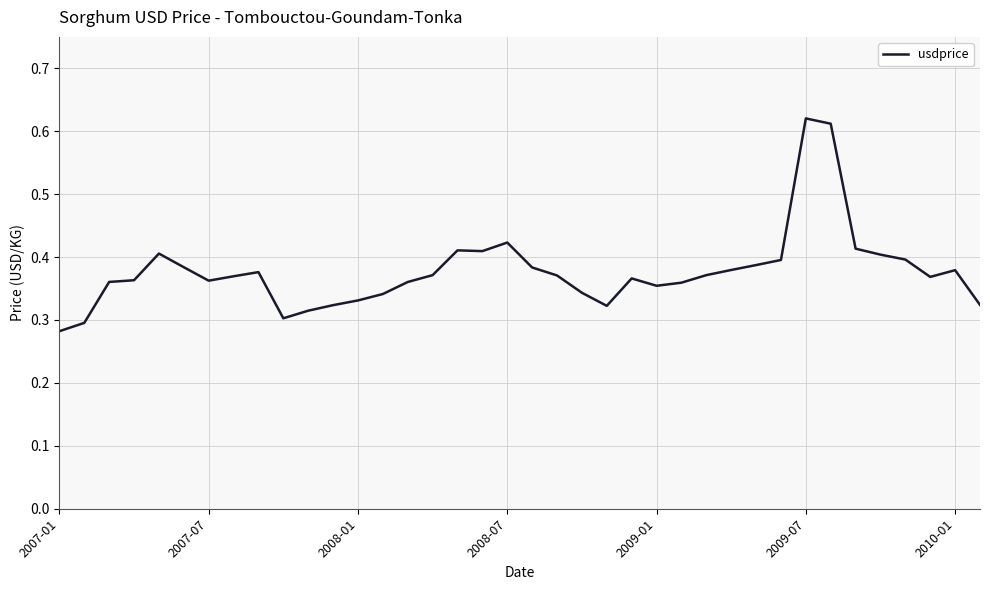

At which category does the chart reach its minimum across all series?

2007-01